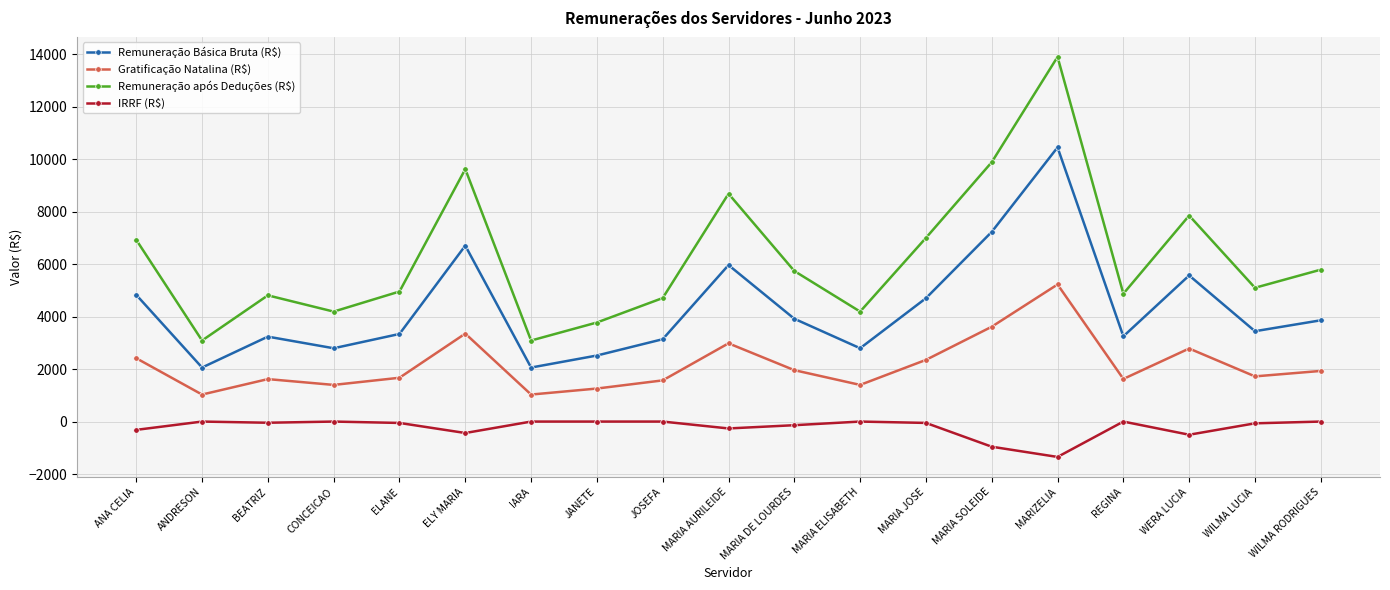

What is the total value across all series at IARA?

6180.5